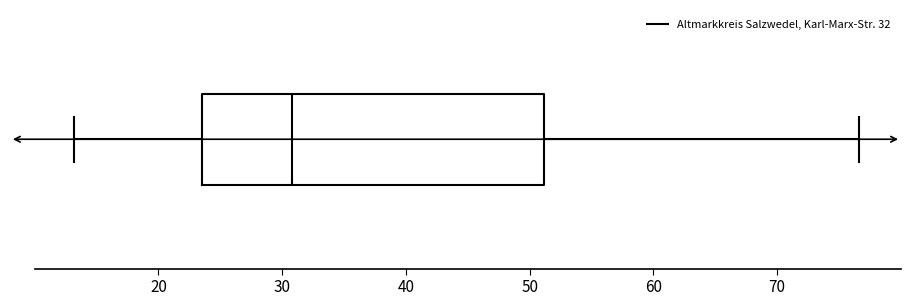

Read this box plot against the x-axis: the position of the median line, the range covered by the box, and the ends of both whiskers. The values are not printed on the chart, so give them approximately, as read against the axis.

median 31, box 24 to 51, whiskers 13 to 77